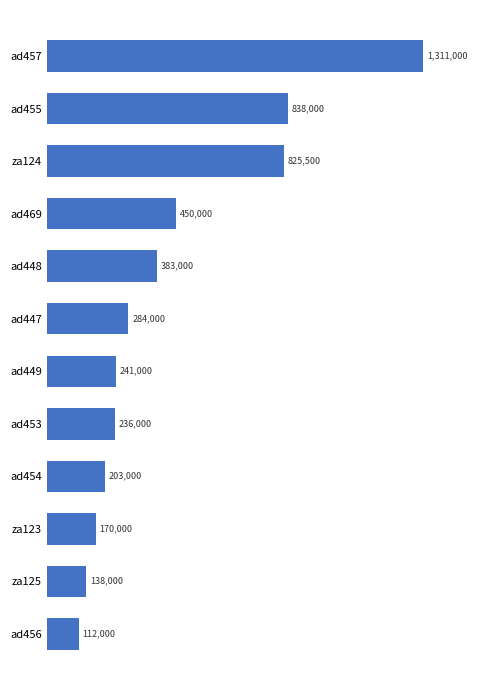

Is it true that the value at ad469 is 138202?

False